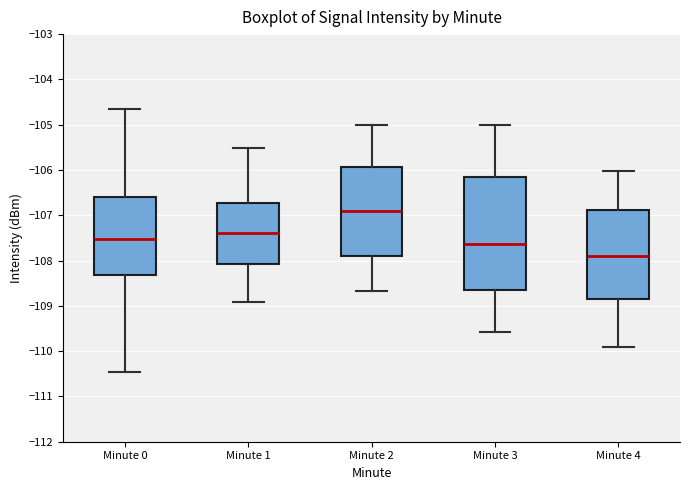

Which box's median line is the highest?

Minute 2